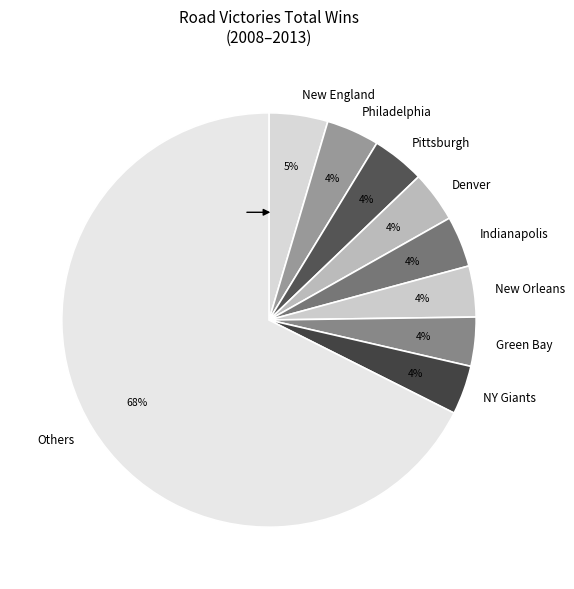

Does Others account for over 50% of the chart?

Yes